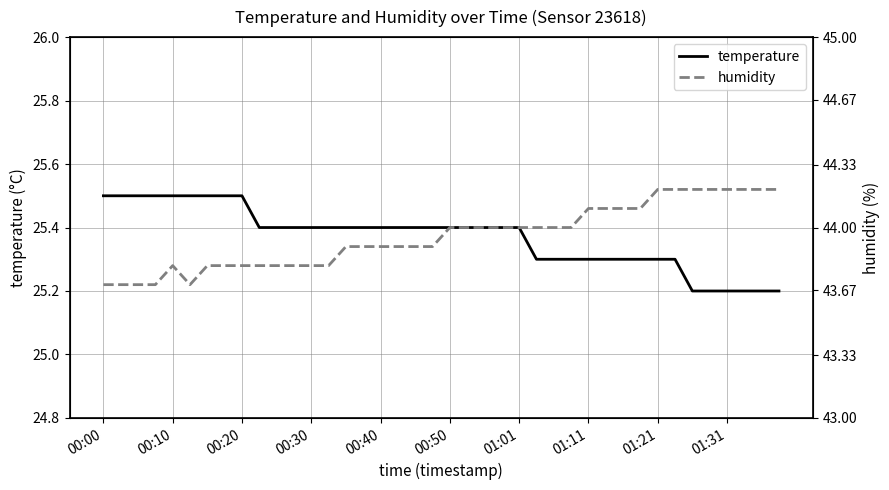

Between 14 and 37, which is larger?

14